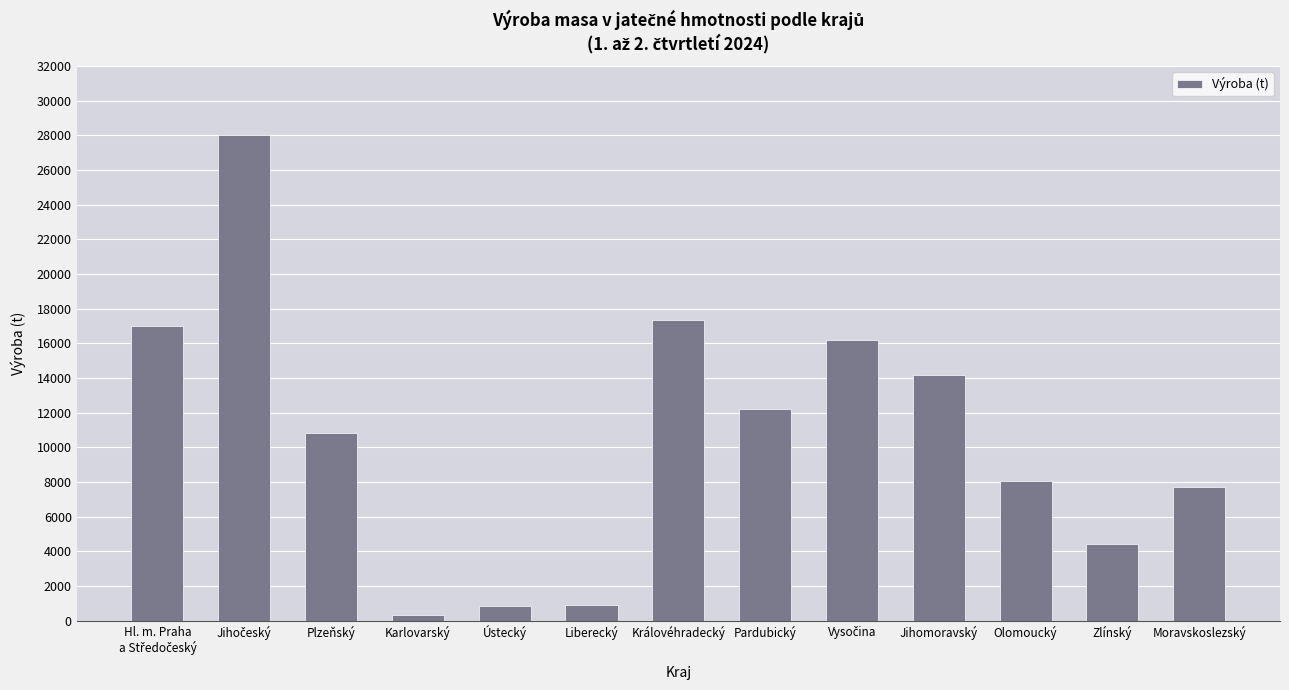

What is the difference between the maximum and second lowest values?

27219.4